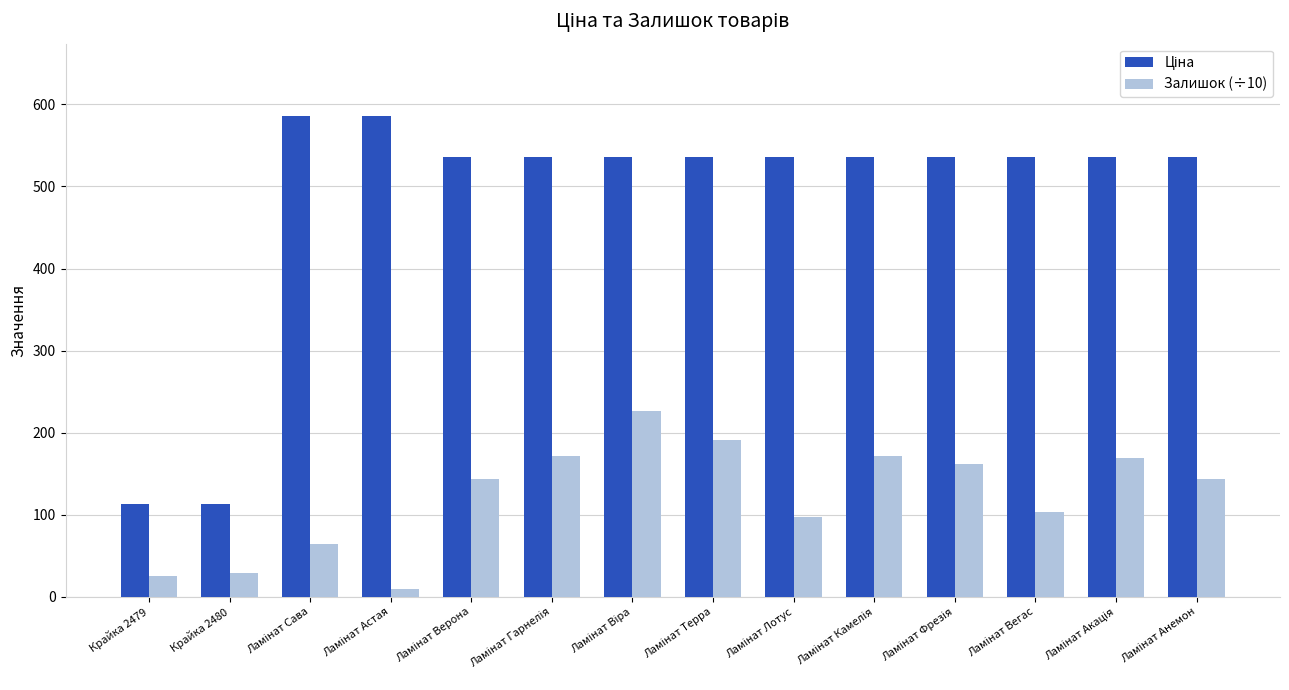

What is the difference between the second highest and minimum values in the Залишок (÷10) series?

180.8